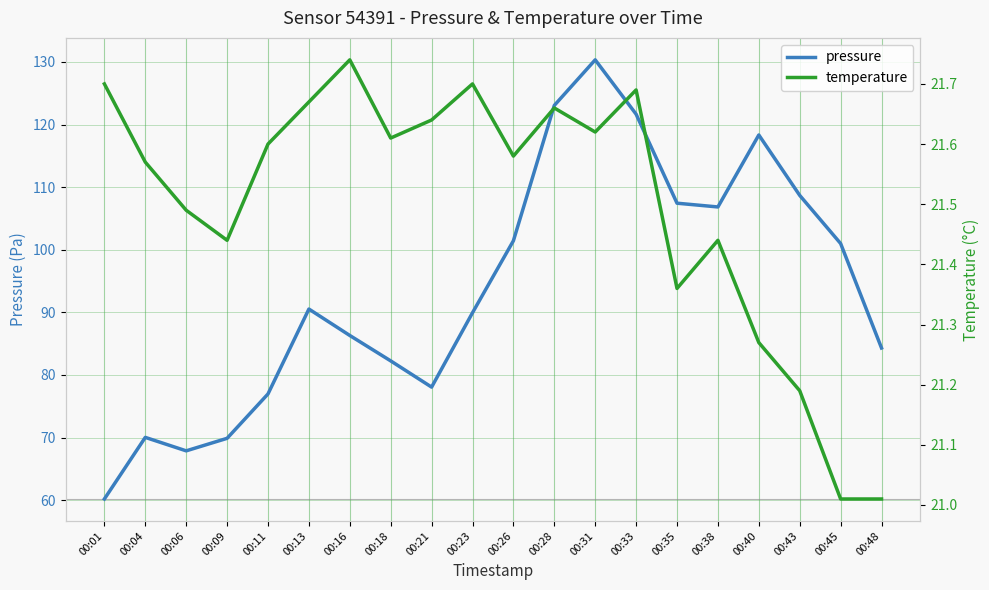

Rank the series by their average value, from highest to lowest.

pressure, temperature